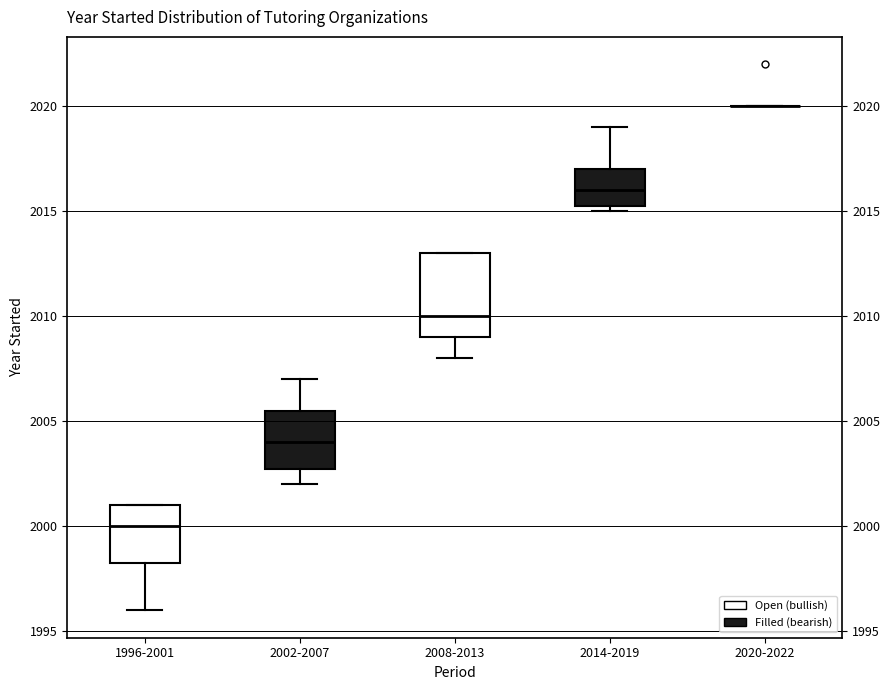

Where is the upper edge of the box for 2002-2007 on the y-axis? The values are not printed on the chart, so give them approximately, as read against the axis.

2005.5